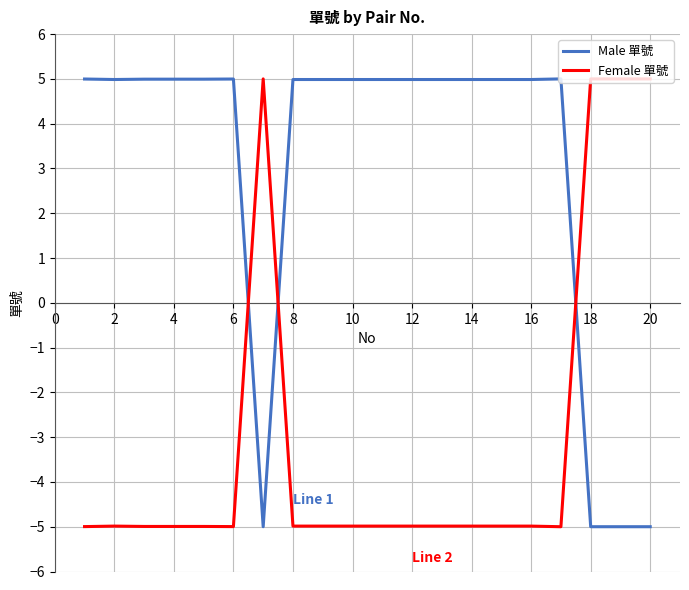

How many lines are shown in the chart?

2